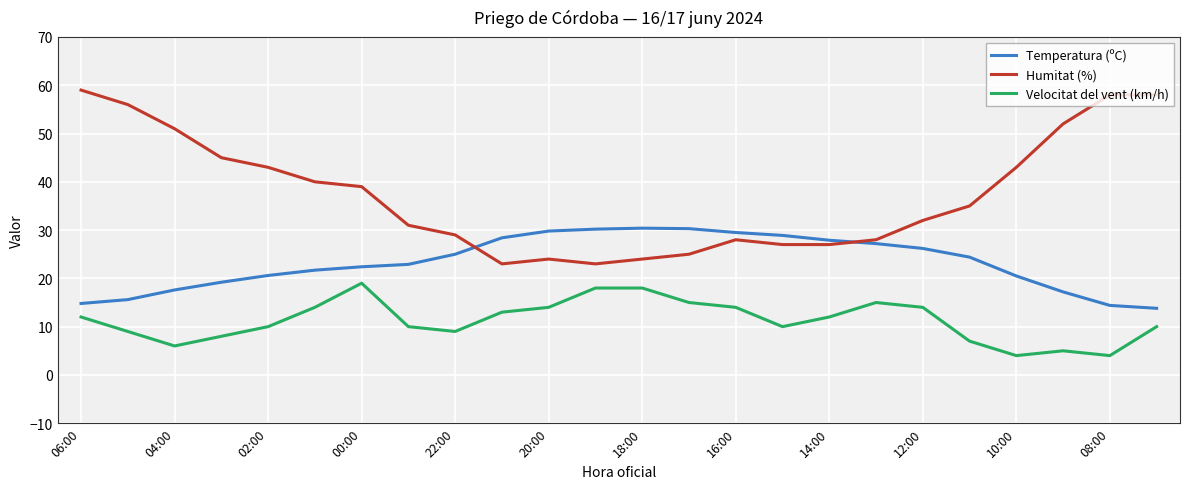

List the series in order of their peak value, highest first.

Humitat (%), Temperatura (ºC), Velocitat del vent (km/h)